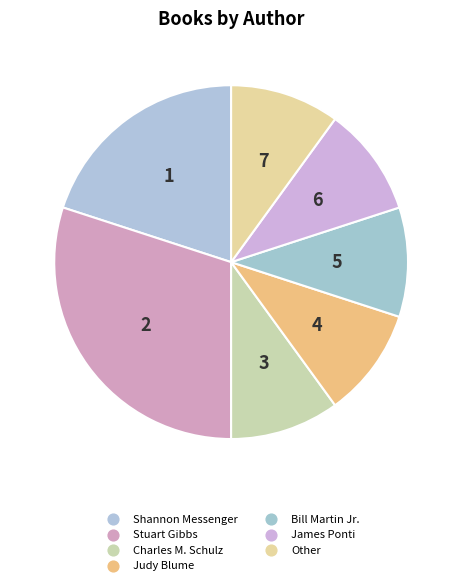

Is there a majority slice in this chart?

No